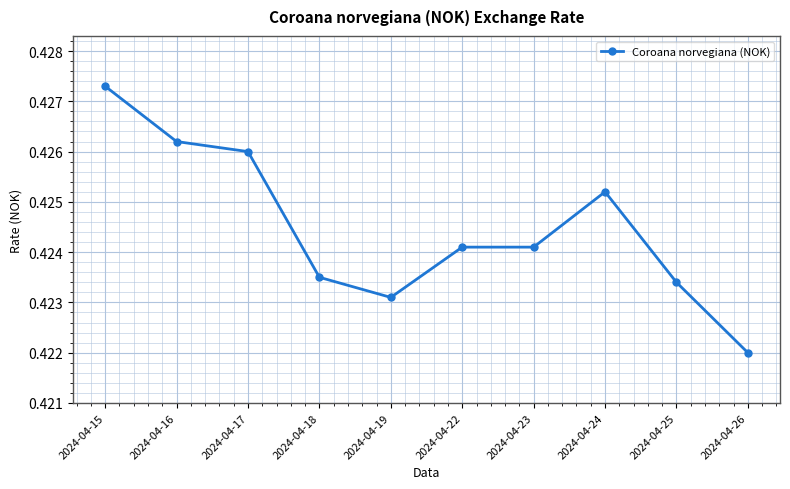

True or false: there are more than 2 points higher than both neighbors.

False